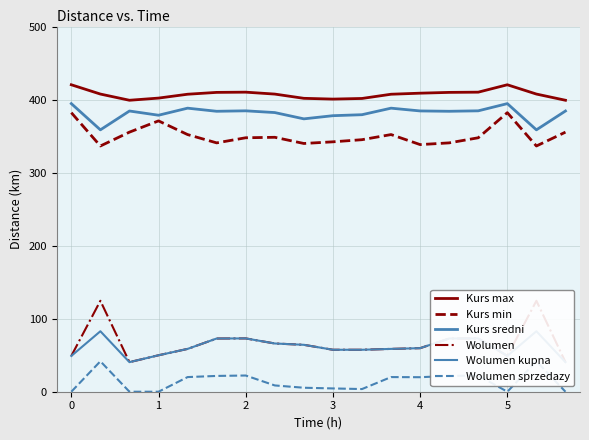

What is the difference between the highest and lowest values at 4?

387.3